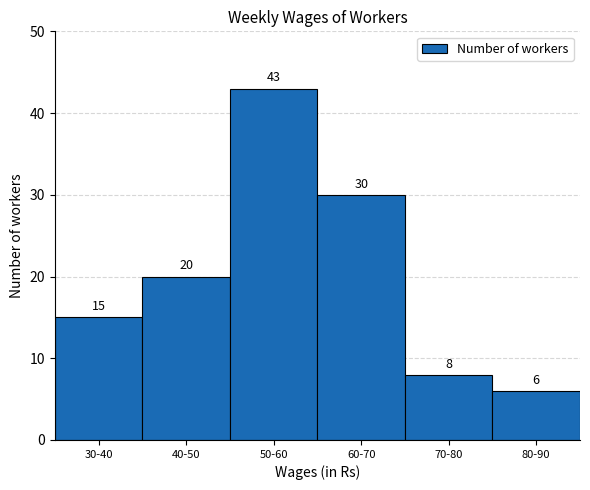

Reading left to right, transcribe all the data shown in this chart.

15	20	43	30	8	6